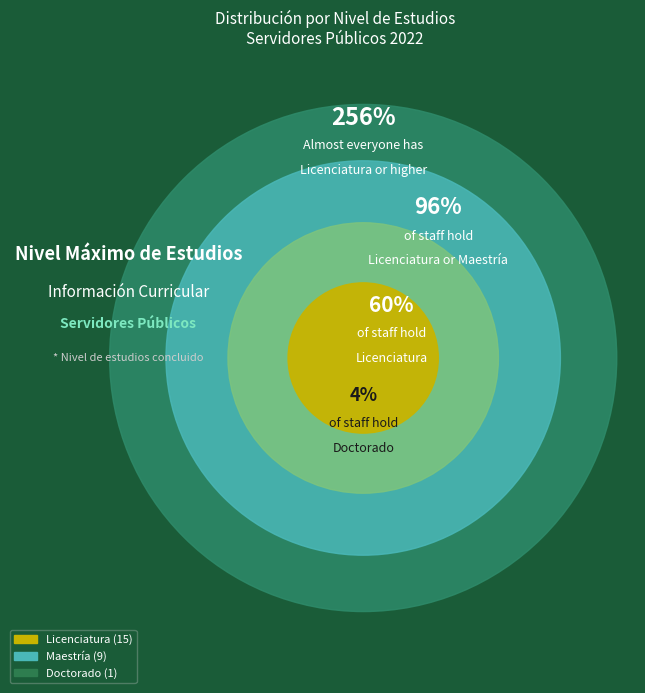

How many segments does this pie chart have?

3